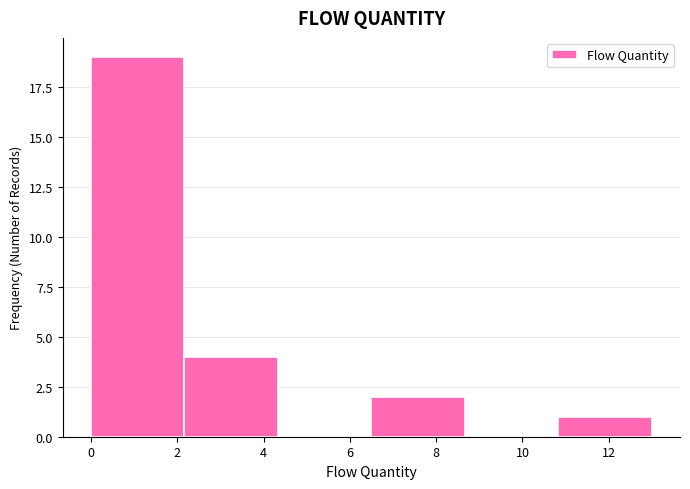

Reading left to right, list every bar in this chart as the range it spans on the x-axis followed by its height. Neither the bar edges nor the heights are printed on the chart, so give them approximately, as read against the axes.

0.0 to 2.2: 19
2.2 to 4.4: 4
4.4 to 6.6: 0
6.6 to 8.6: 2
8.6 to 10.8: 0
10.8 to 13.0: 1